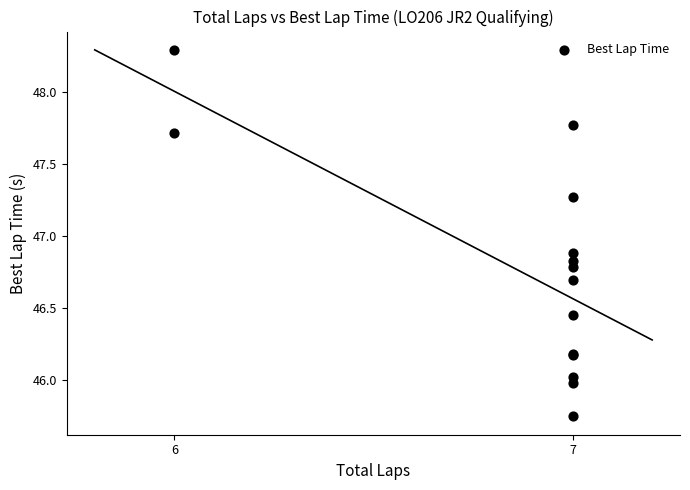

What Y value in the scatter plot is closest to 47?

46.9